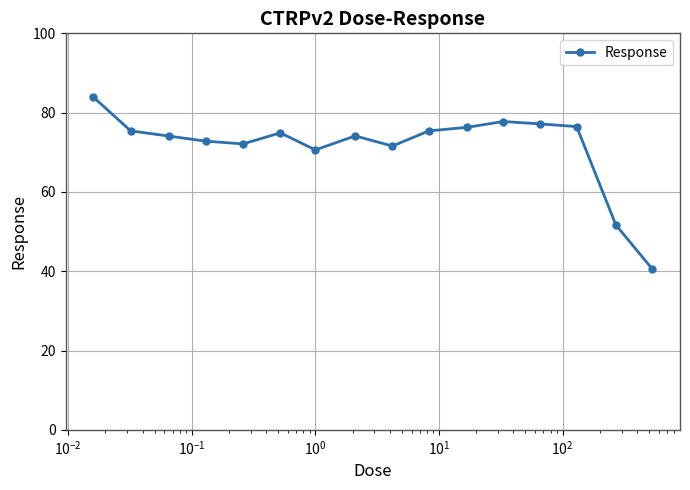

What is the value of the 11th point from the left?

76.3